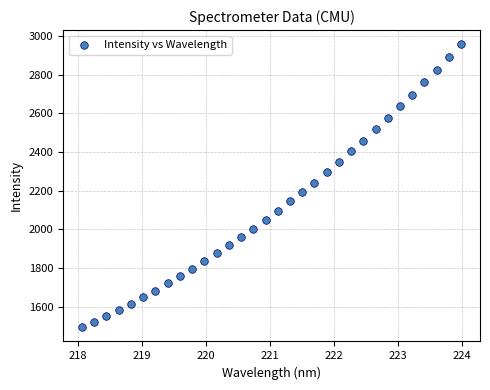

What is the range of Y values (max minus min)?

1464.0